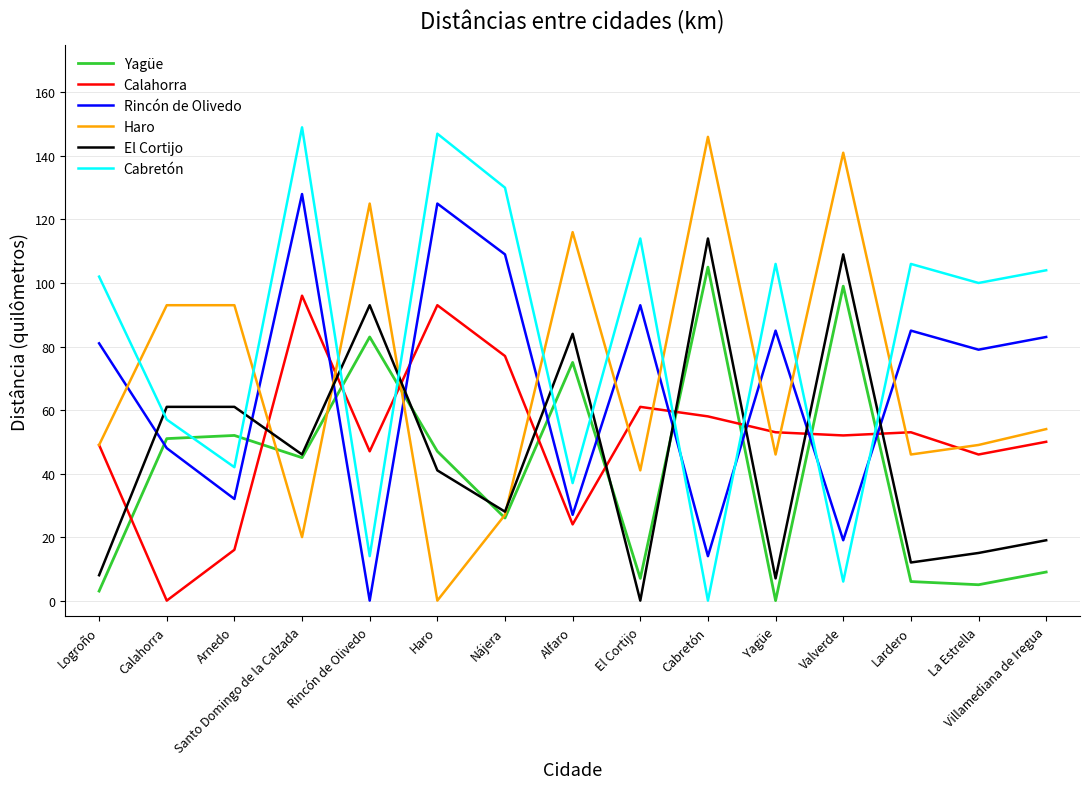

How many lines are shown in the chart?

6